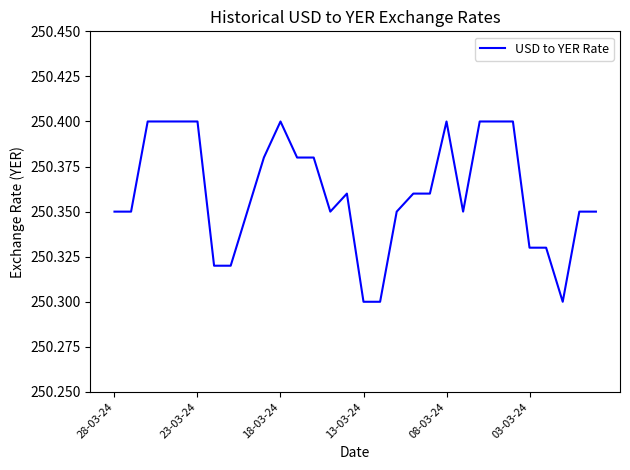

Does the chart display data point markers on the line(s)?

No